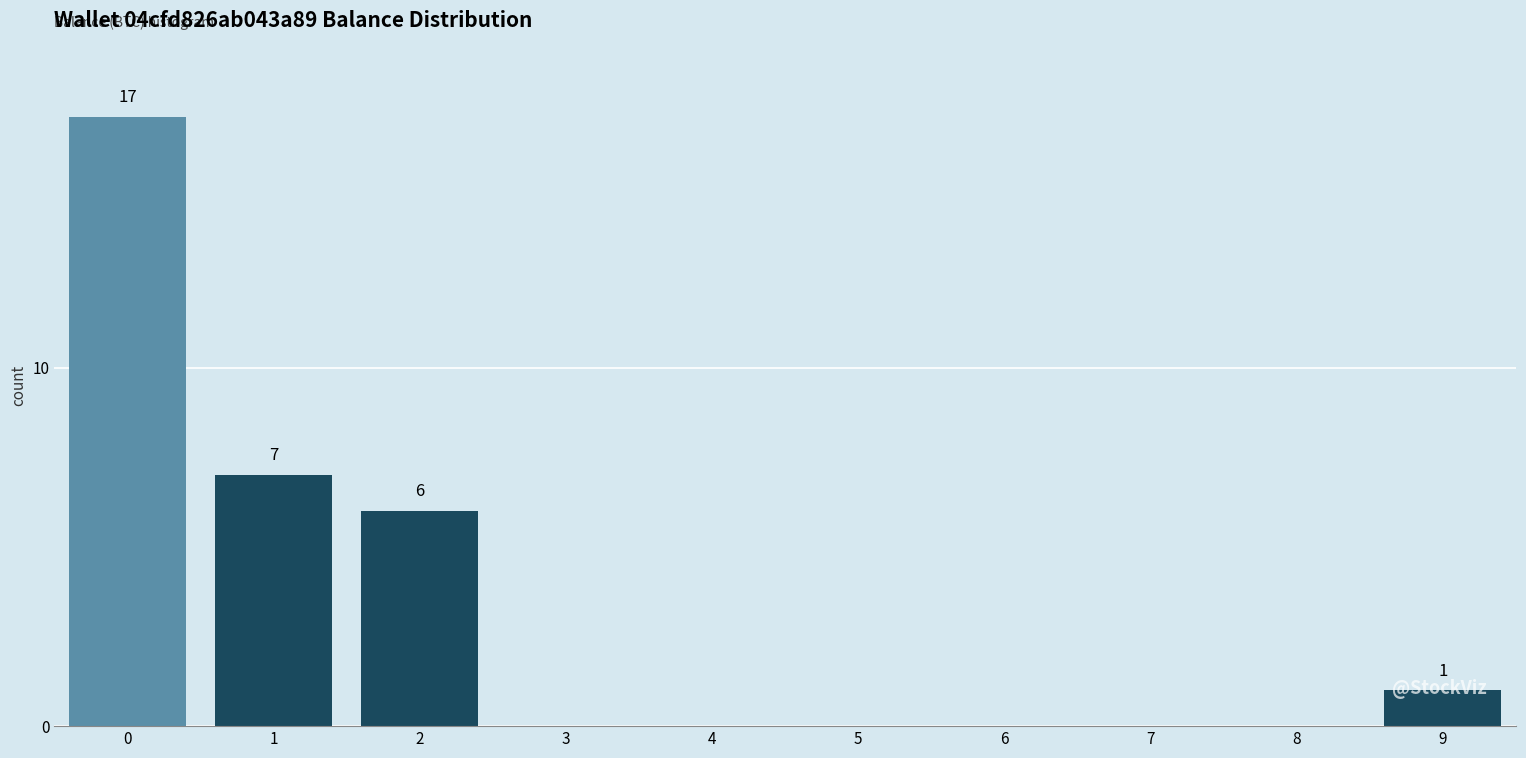

What is the greatest value displayed?

17